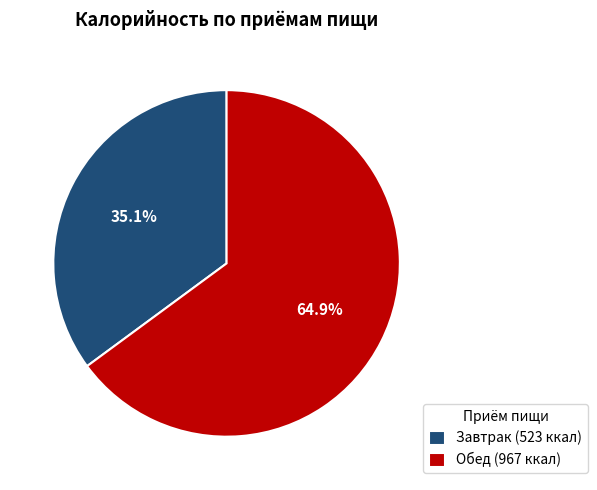

Rank the categories by value from highest to lowest.

Обед, Завтрак